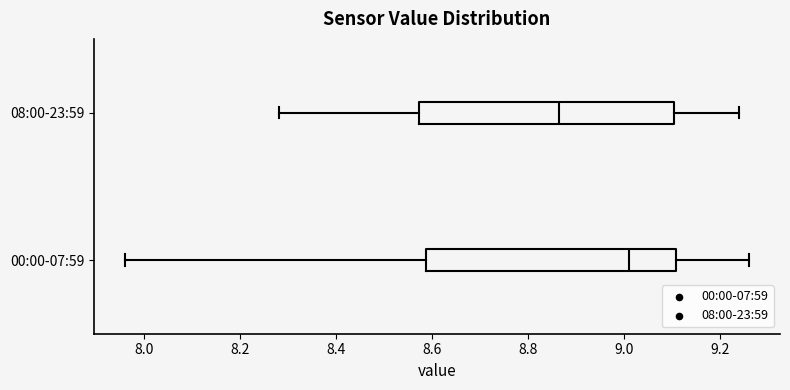

Where is the right edge of the box for 00:00-07:59 on the x-axis? The values are not printed on the chart, so give them approximately, as read against the axis.

9.10